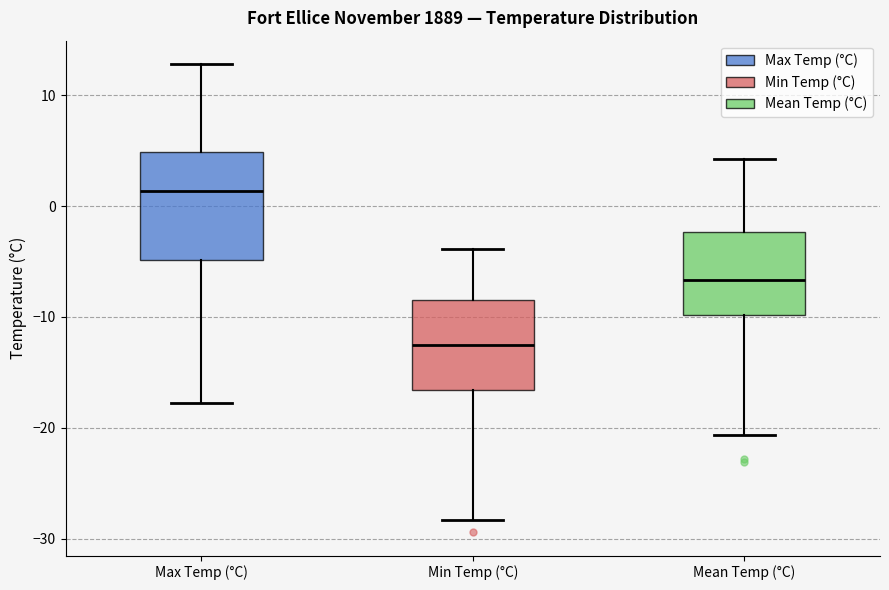

Which box's median line is the highest?

Max Temp (°C)